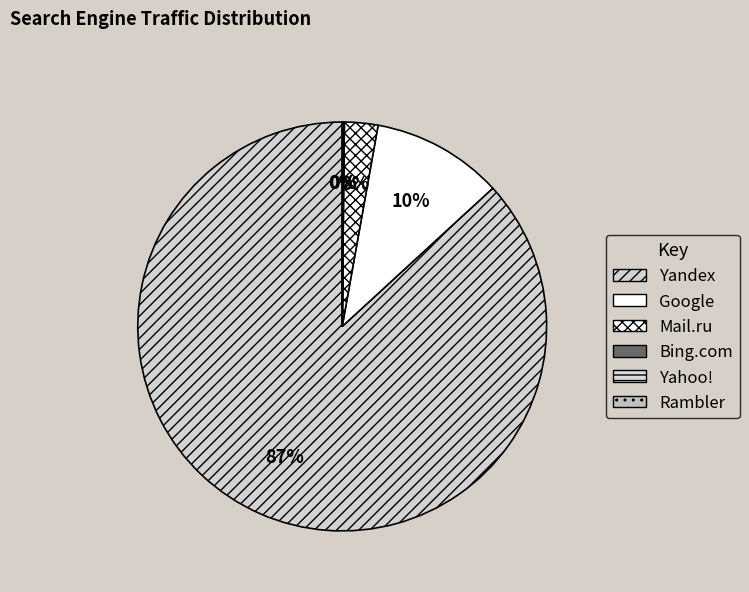

Which slice is the largest?

Yandex